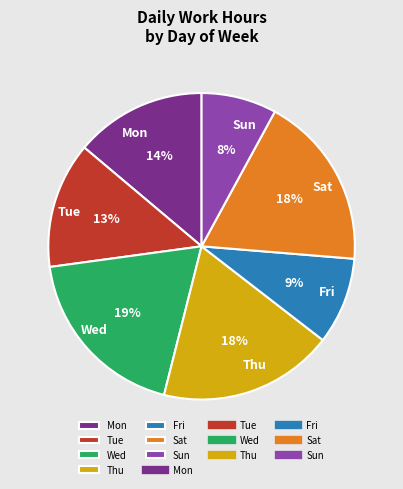

To the nearest percent, what percentage of the pie is Sun?

8%